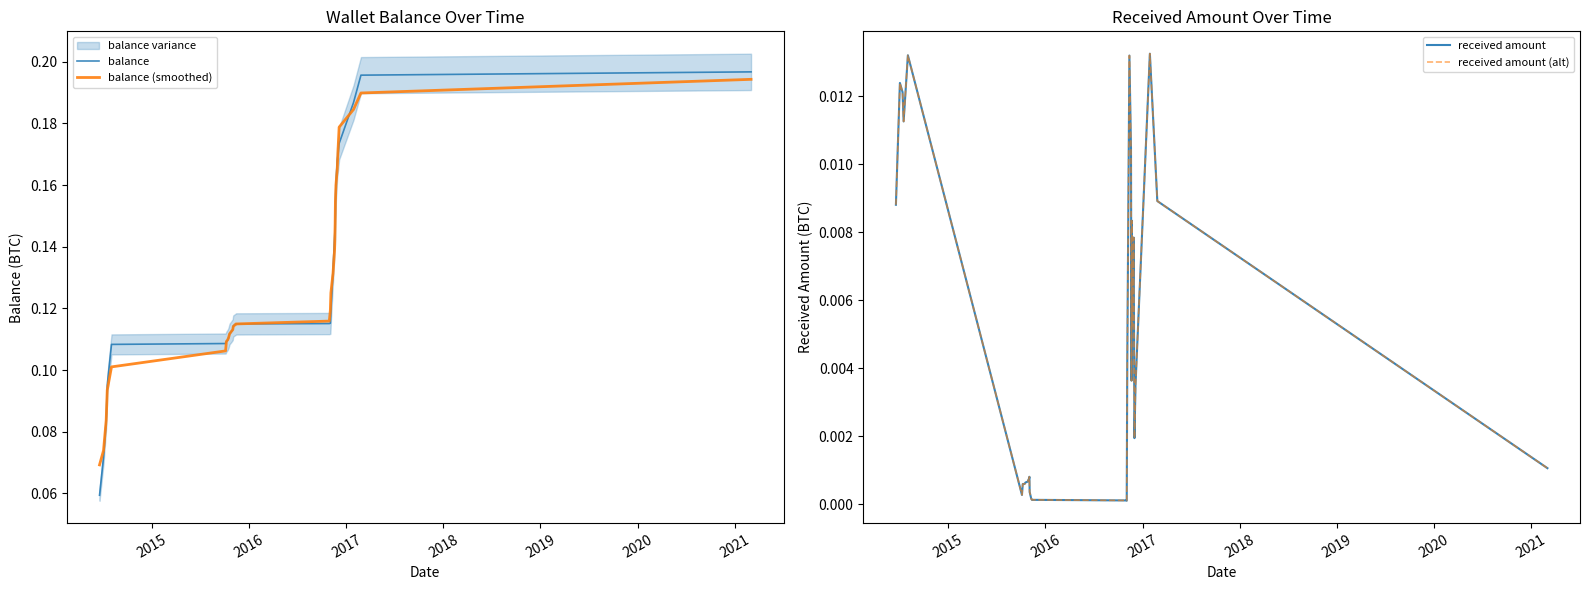

True or false: received amount and balance cross at least once.

False